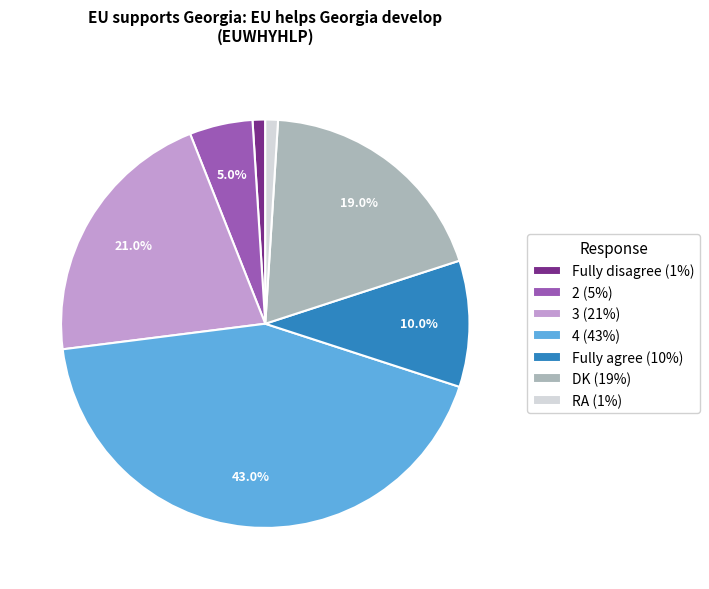

Does any single category account for the majority?

No